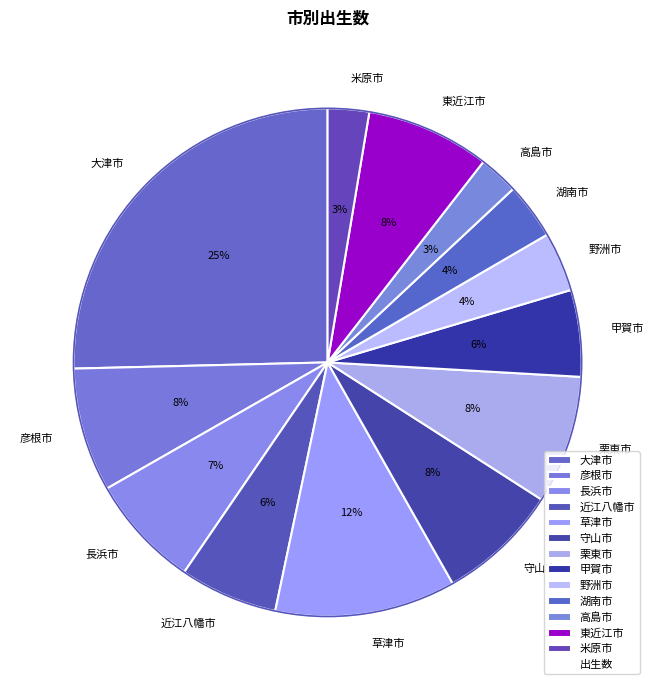

Is it true that 近江八幡市 is 12% of the pie?

False